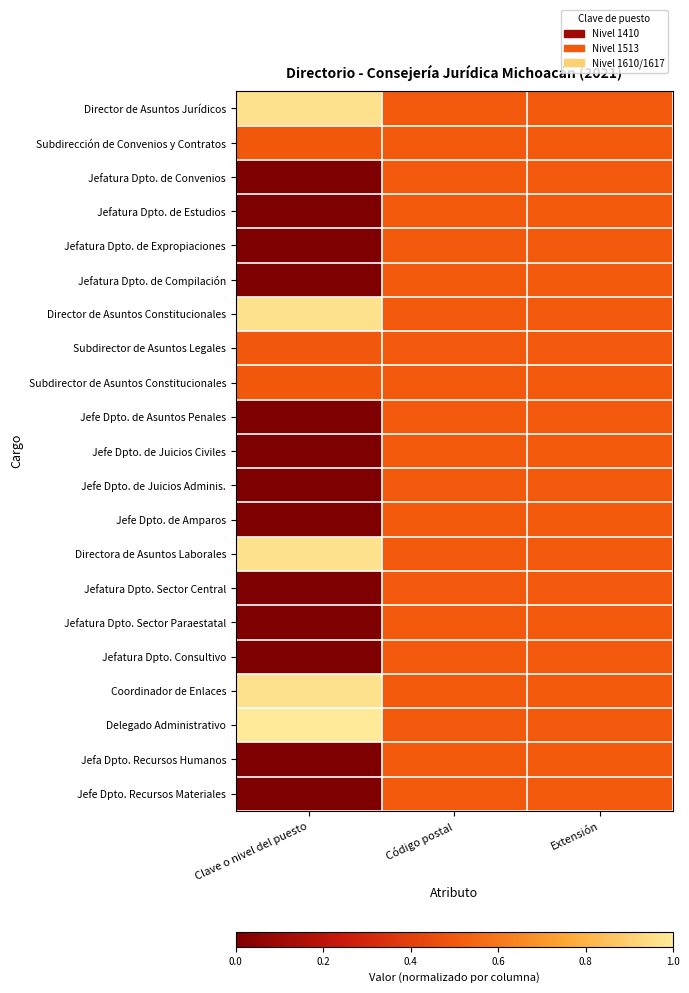

Reading left to right, what are all the values shown in this chart?

Director de Asuntos Jurídicos: Clave o nivel del puesto=1.0	Código postal=0.5	Extensión=0.5
Subdirección de Convenios y Contratos: Clave o nivel del puesto=0.5	Código postal=0.5	Extensión=0.5
Jefatura Dpto. de Convenios: Clave o nivel del puesto=0.0	Código postal=0.5	Extensión=0.5
Jefatura Dpto. de Estudios: Clave o nivel del puesto=0.0	Código postal=0.5	Extensión=0.5
Jefatura Dpto. de Expropiaciones: Clave o nivel del puesto=0.0	Código postal=0.5	Extensión=0.5
Jefatura Dpto. de Compilación: Clave o nivel del puesto=0.0	Código postal=0.5	Extensión=0.5
Director de Asuntos Constitucionales: Clave o nivel del puesto=1.0	Código postal=0.5	Extensión=0.5
Subdirector de Asuntos Legales: Clave o nivel del puesto=0.5	Código postal=0.5	Extensión=0.5
Subdirector de Asuntos Constitucionales: Clave o nivel del puesto=0.5	Código postal=0.5	Extensión=0.5
Jefe Dpto. de Asuntos Penales: Clave o nivel del puesto=0.0	Código postal=0.5	Extensión=0.5
Jefe Dpto. de Juicios Civiles: Clave o nivel del puesto=0.0	Código postal=0.5	Extensión=0.5
Jefe Dpto. de Juicios Adminis.: Clave o nivel del puesto=0.0	Código postal=0.5	Extensión=0.5
Jefe Dpto. de Amparos: Clave o nivel del puesto=0.0	Código postal=0.5	Extensión=0.5
Directora de Asuntos Laborales: Clave o nivel del puesto=1.0	Código postal=0.5	Extensión=0.5
Jefatura Dpto. Sector Central: Clave o nivel del puesto=0.0	Código postal=0.5	Extensión=0.5
Jefatura Dpto. Sector Paraestatal: Clave o nivel del puesto=0.0	Código postal=0.5	Extensión=0.5
Jefatura Dpto. Consultivo: Clave o nivel del puesto=0.0	Código postal=0.5	Extensión=0.5
Coordinador de Enlaces: Clave o nivel del puesto=1.0	Código postal=0.5	Extensión=0.5
Delegado Administrativo: Clave o nivel del puesto=1.0	Código postal=0.5	Extensión=0.5
Jefa Dpto. Recursos Humanos: Clave o nivel del puesto=0.0	Código postal=0.5	Extensión=0.5
Jefe Dpto. Recursos Materiales: Clave o nivel del puesto=0.0	Código postal=0.5	Extensión=0.5